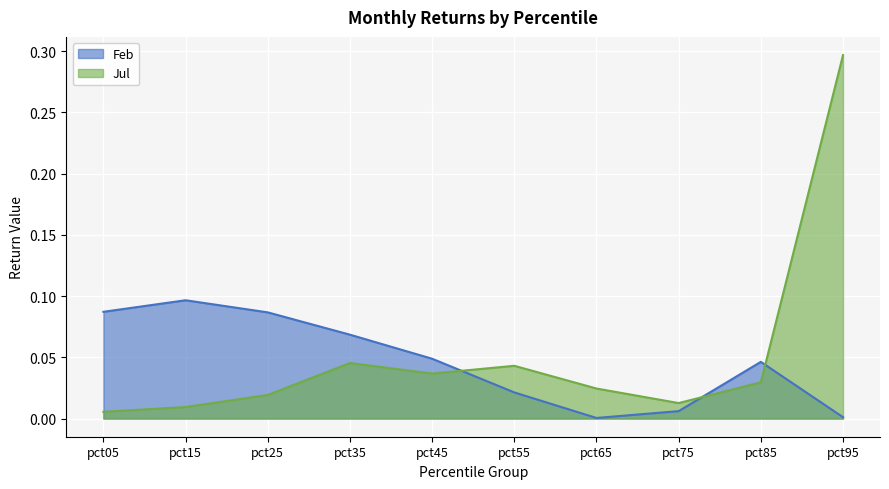

What is the value of the Feb point at the 3rd from the left?

0.1